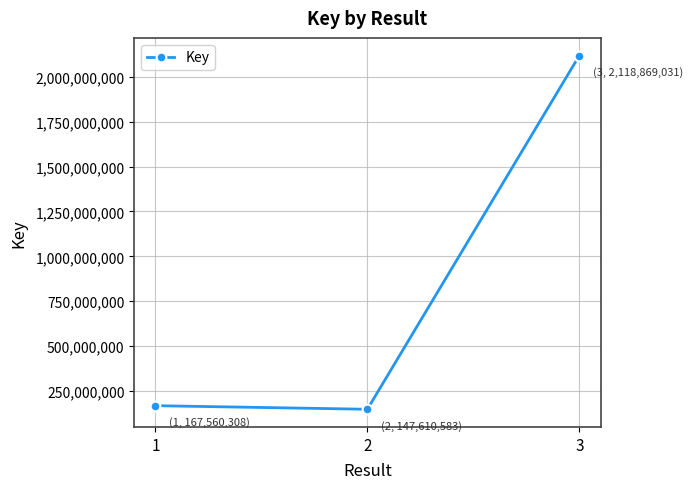

List the labels in order of value, smallest first.

2, 1, 3